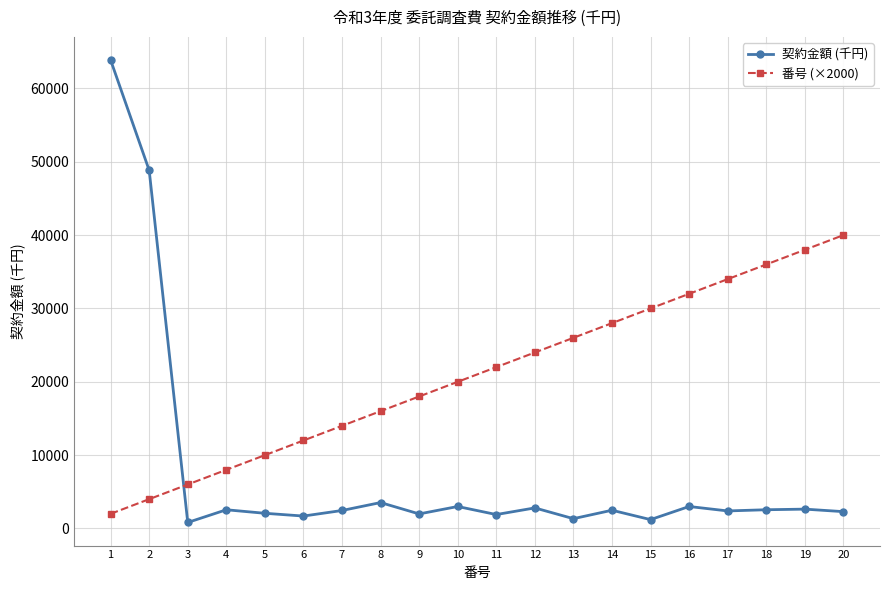

True or false: 番号 (×2000) has more than 0 points higher than both neighbors.

False